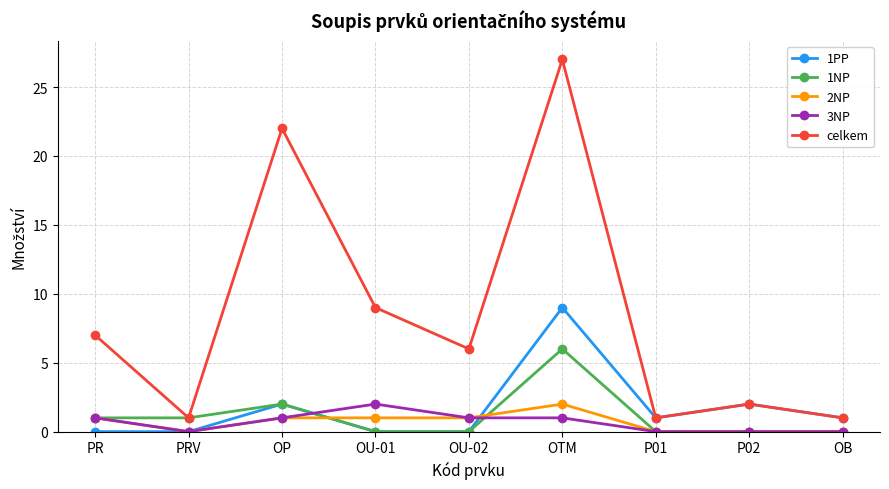

Where is the first local minimum for 2NP?

PRV